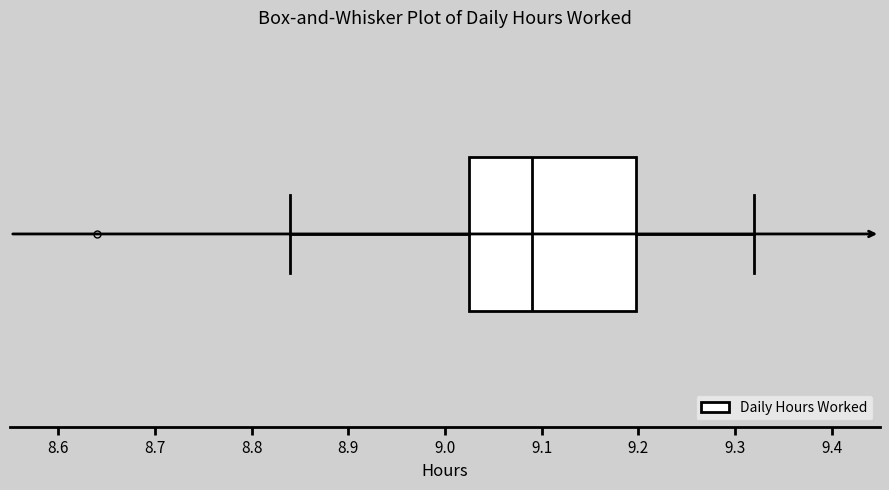

Transcribe this box plot: give where the median line is, the range the box spans, and where the two whiskers end, as read against the x-axis. The values are not printed on the chart, so give them approximately, as read against the axis.

median 9.09, box 9.03 to 9.20, whiskers 8.84 to 9.32